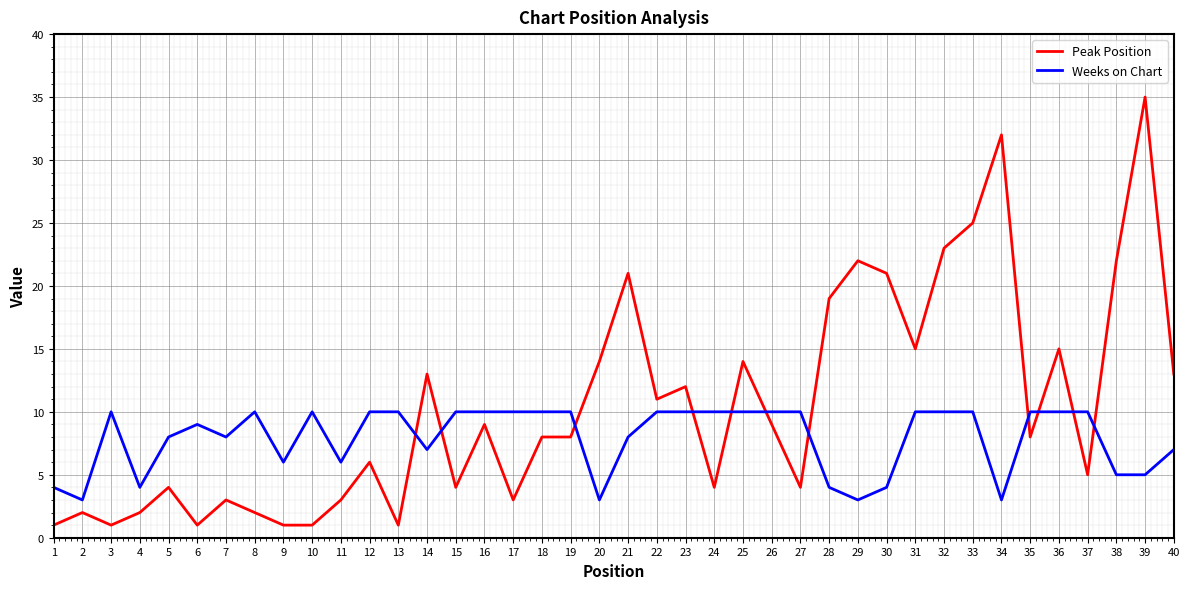

Between which two adjacent categories do Peak Position and Weeks on Chart first intersect?

13 and 14